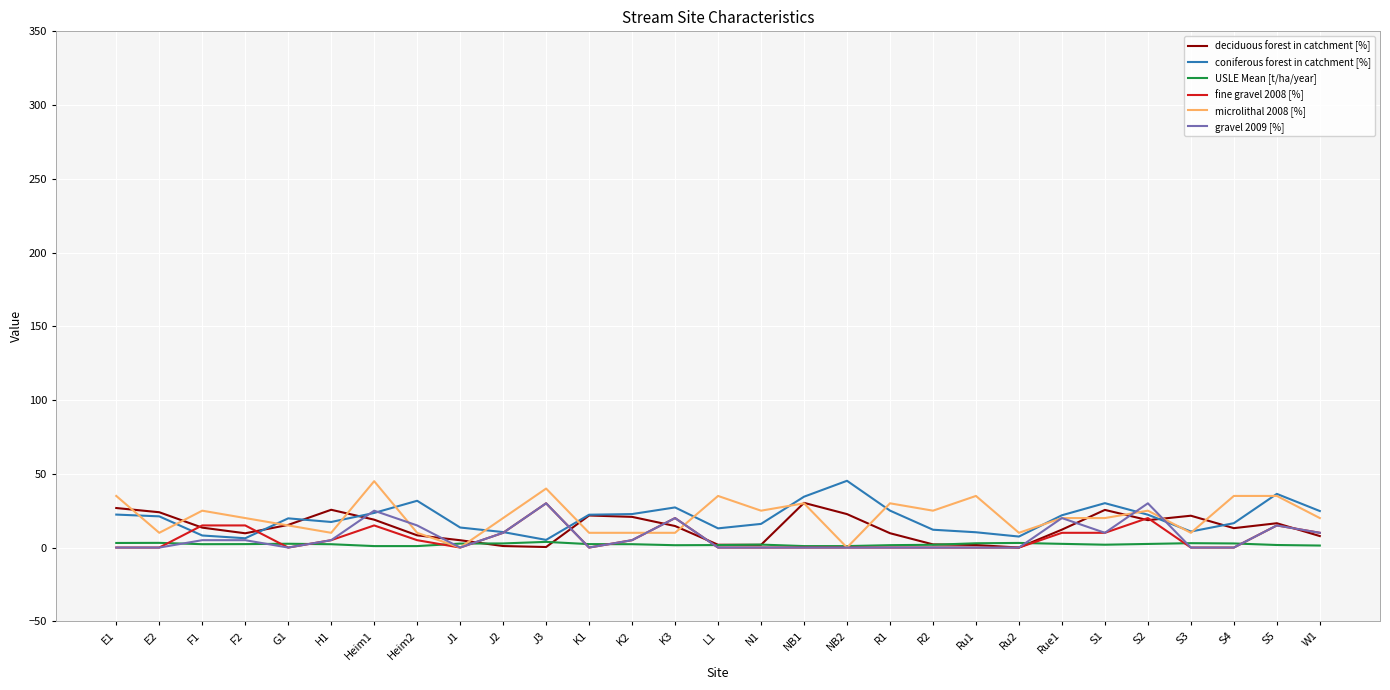

Is the value of USLE Mean [t/ha/year] at S4 greater than the value of deciduous forest in catchment [%] at F1?

No